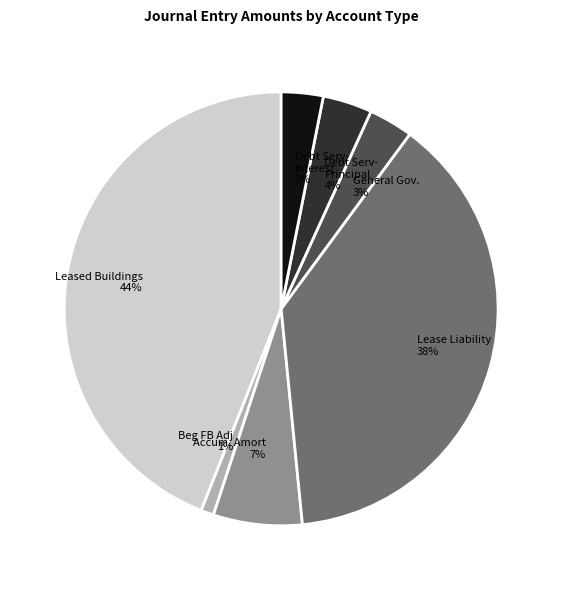

Does any single category account for the majority?

No